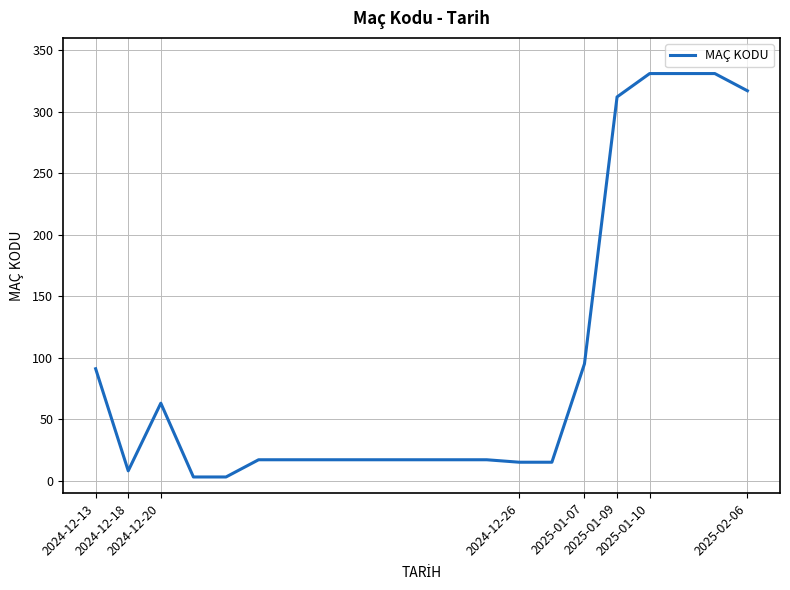

What is the difference between the maximum and minimum values?

328